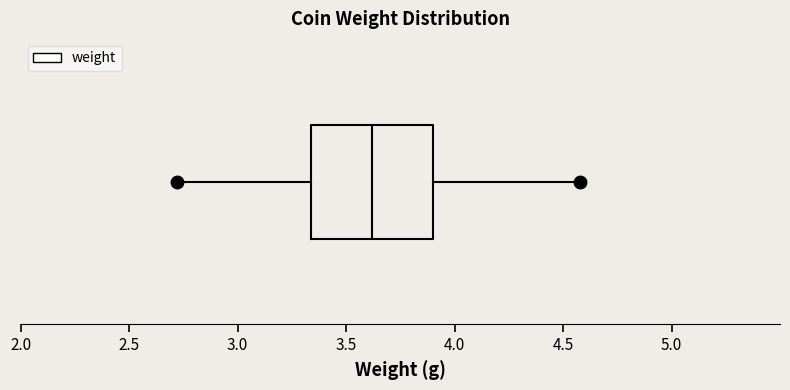

Where is the left edge of the box on the x-axis? The values are not printed on the chart, so give them approximately, as read against the axis.

3.35